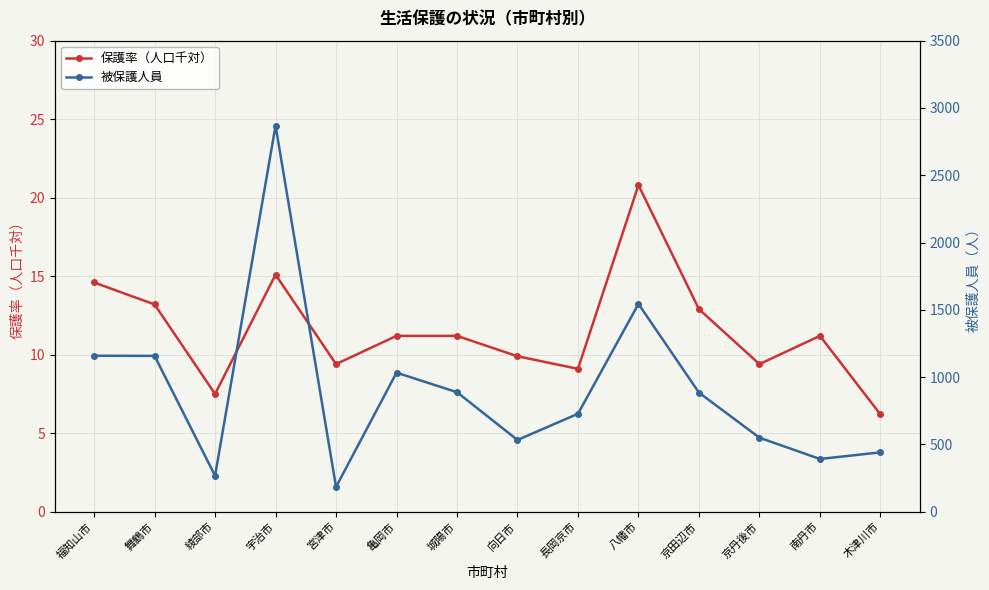

Where is the first local maximum for 被保護人員?

宇治市